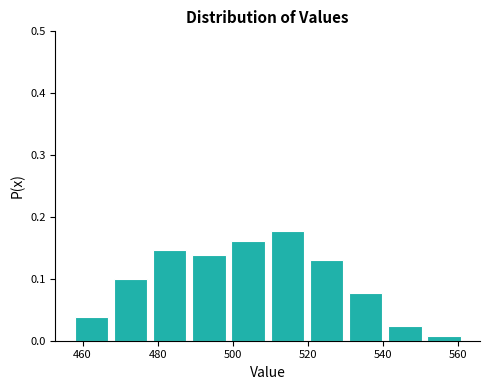

Reading left to right, list every bar in this chart as the range it spans on the x-axis followed by its height. Neither the bar edges nor the heights are printed on the chart, so give them approximately, as read against the axes.

458 to 468: 0.04
468 to 478: 0.10
478 to 488: 0.15
488 to 498: 0.14
498 to 510: 0.16
510 to 520: 0.18
520 to 530: 0.13
530 to 540: 0.08
540 to 552: 0.02
552 to 562: under 0.01